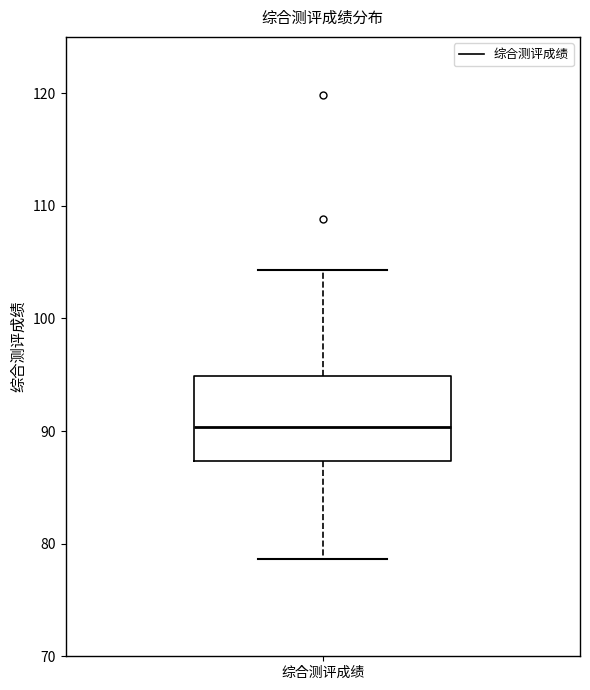

Transcribe this box plot: give where the median line is, the range the box spans, and where the two whiskers end, as read against the y-axis. The values are not printed on the chart, so give them approximately, as read against the axis.

median 90, box 87 to 95, whiskers 79 to 104